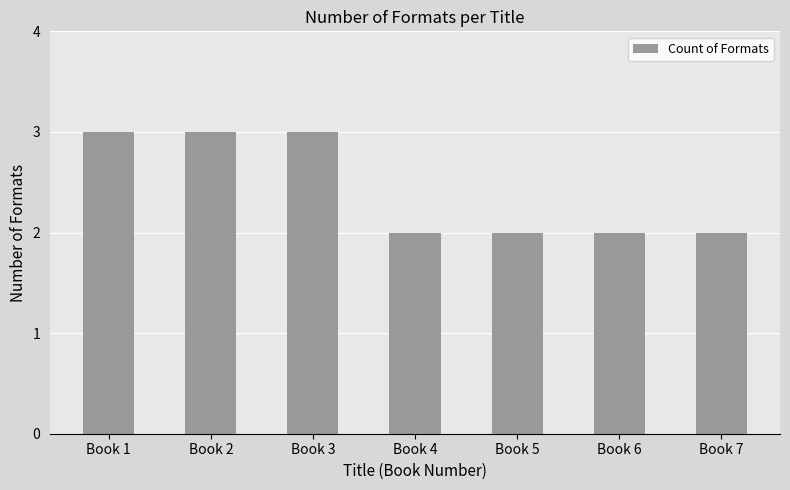

What is the maximum value shown in the chart?

3